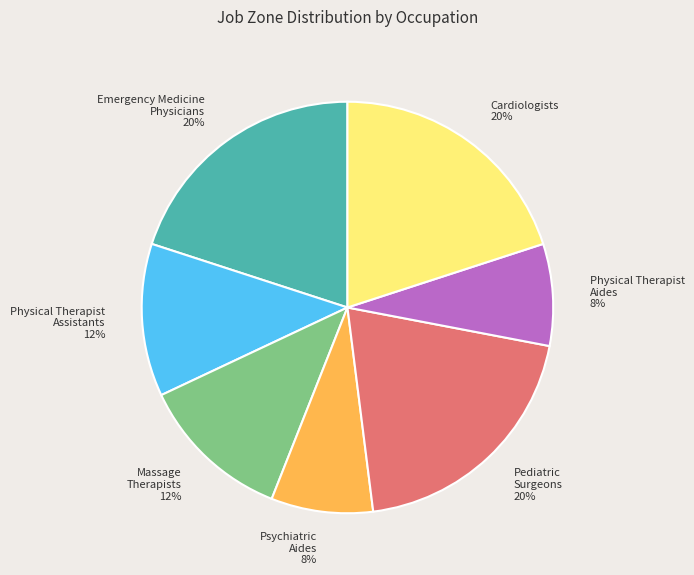

Is there a majority slice in this chart?

No